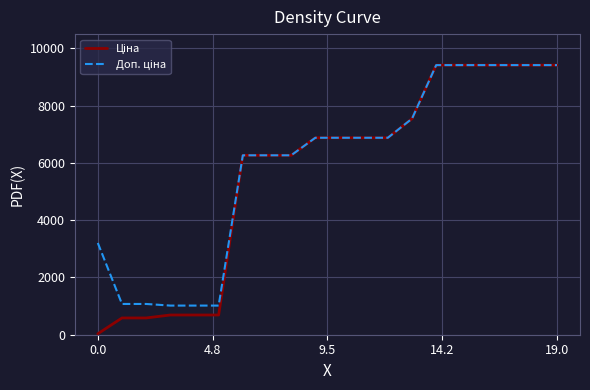

What is the greatest value displayed?

9416.9